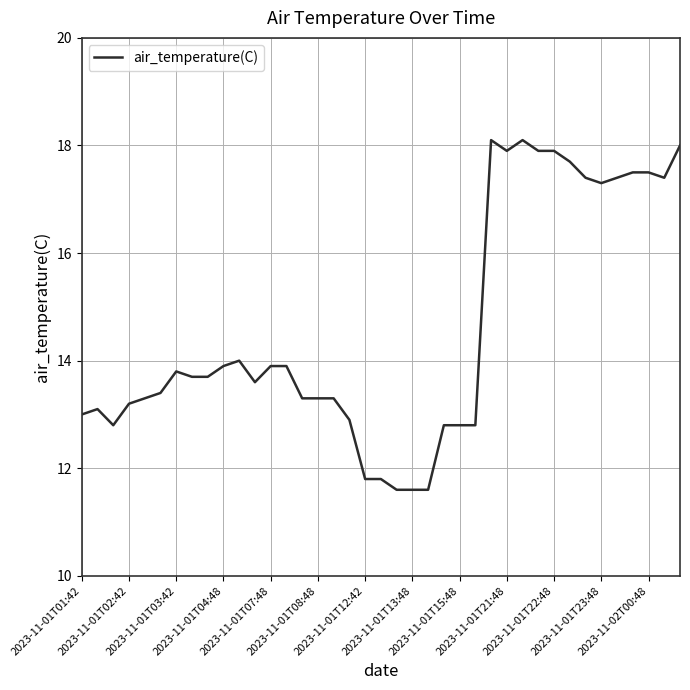

How many categories are shown in the chart?

39